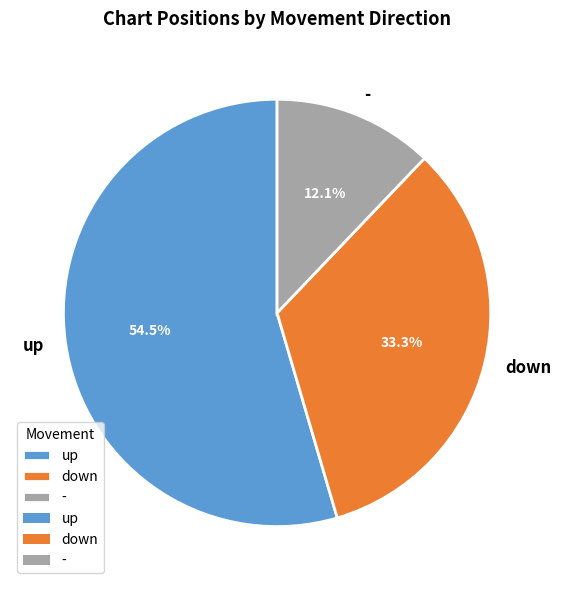

How many slices are in this pie chart?

3